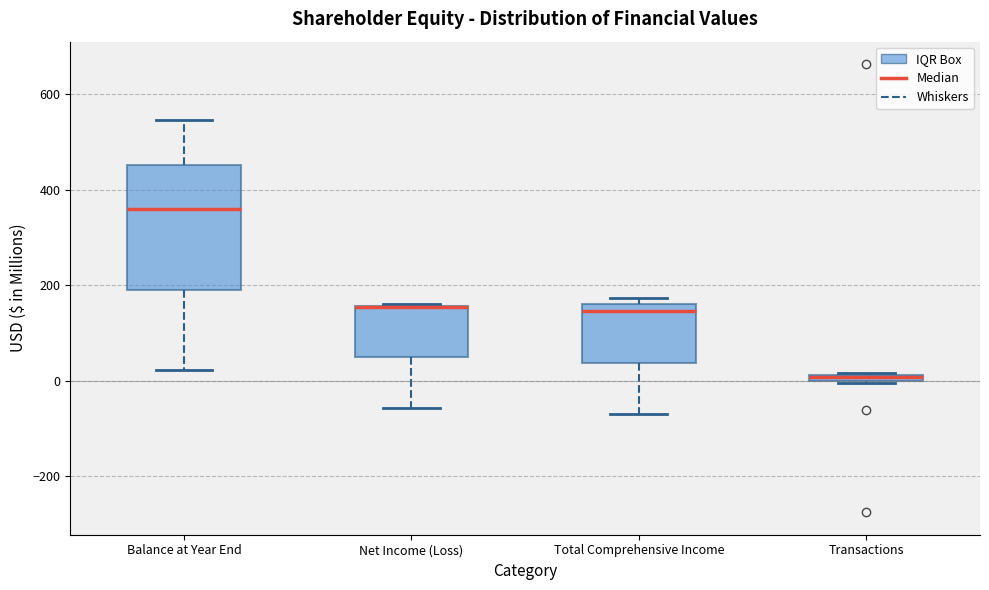

Where is the upper edge of the box for Net Income (Loss) on the y-axis? The values are not printed on the chart, so give them approximately, as read against the axis.

160